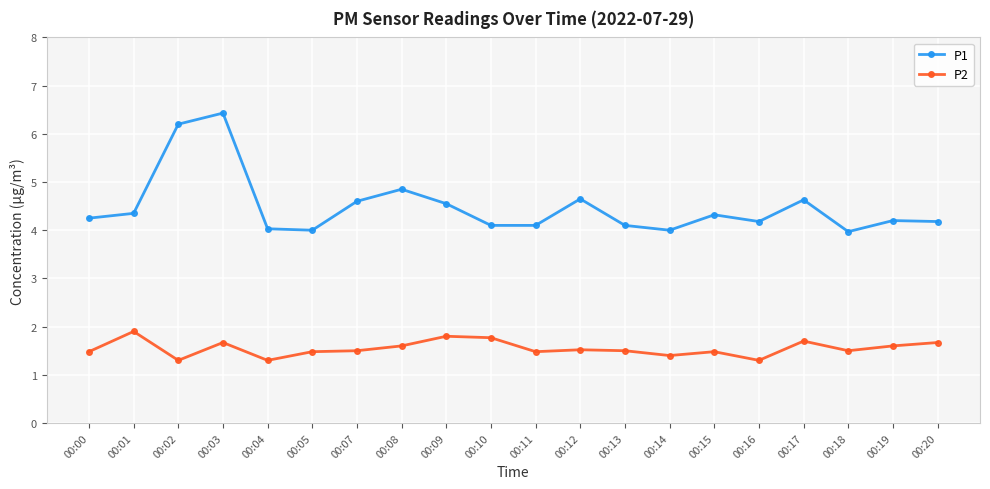

Which label corresponds to the largest value in the chart?

00:03